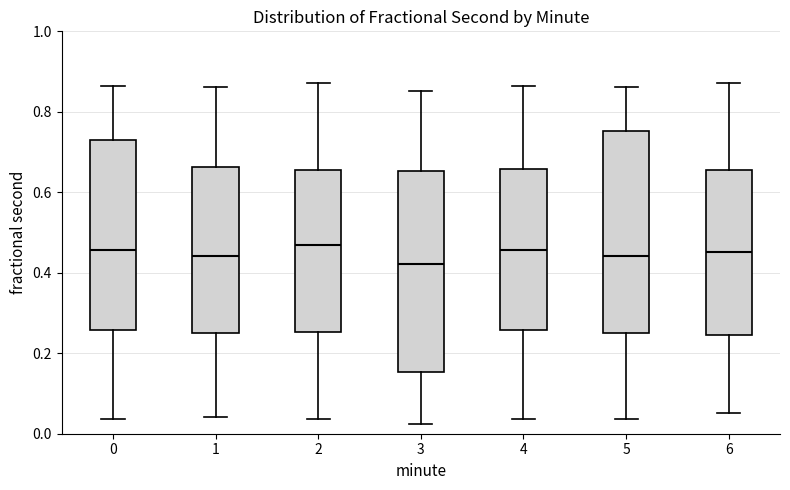

Reading left to right, read every box against the y-axis: the position of its median line, the range the box covers, and the ends of its whiskers. The values are not printed on the chart, so give them approximately, as read against the axis.

0: median 0.46, box 0.26 to 0.72, whiskers 0.04 to 0.86
1: median 0.44, box 0.26 to 0.66, whiskers 0.04 to 0.86
2: median 0.46, box 0.26 to 0.66, whiskers 0.04 to 0.88
3: median 0.42, box 0.16 to 0.66, whiskers 0.02 to 0.86
4: median 0.46, box 0.26 to 0.66, whiskers 0.04 to 0.86
5: median 0.44, box 0.26 to 0.76, whiskers 0.04 to 0.86
6: median 0.46, box 0.24 to 0.66, whiskers 0.06 to 0.88